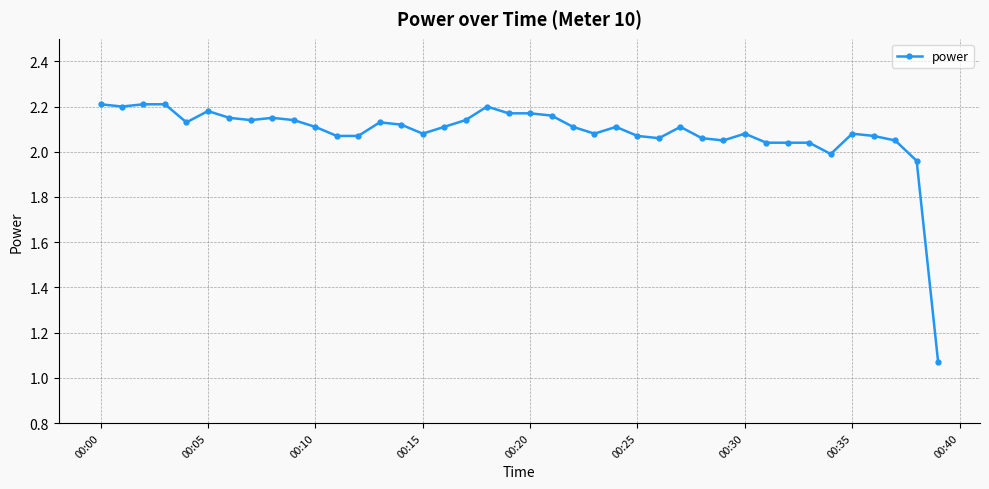

True or false: there are more than 1 points higher than both neighbors.

True